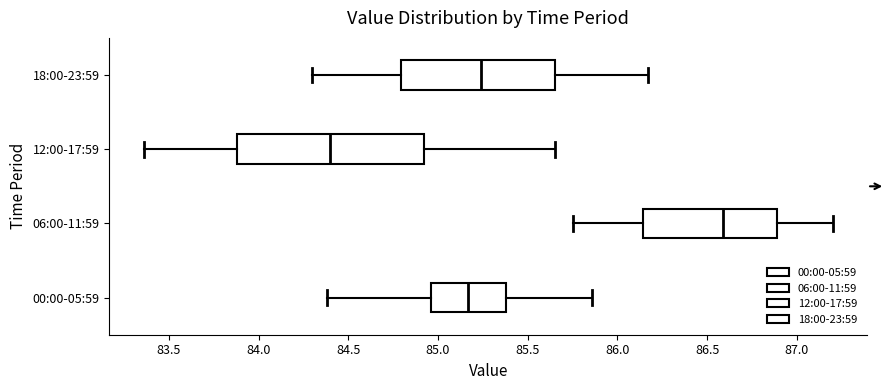

Which box has the furthest to the right median line?

06:00-11:59